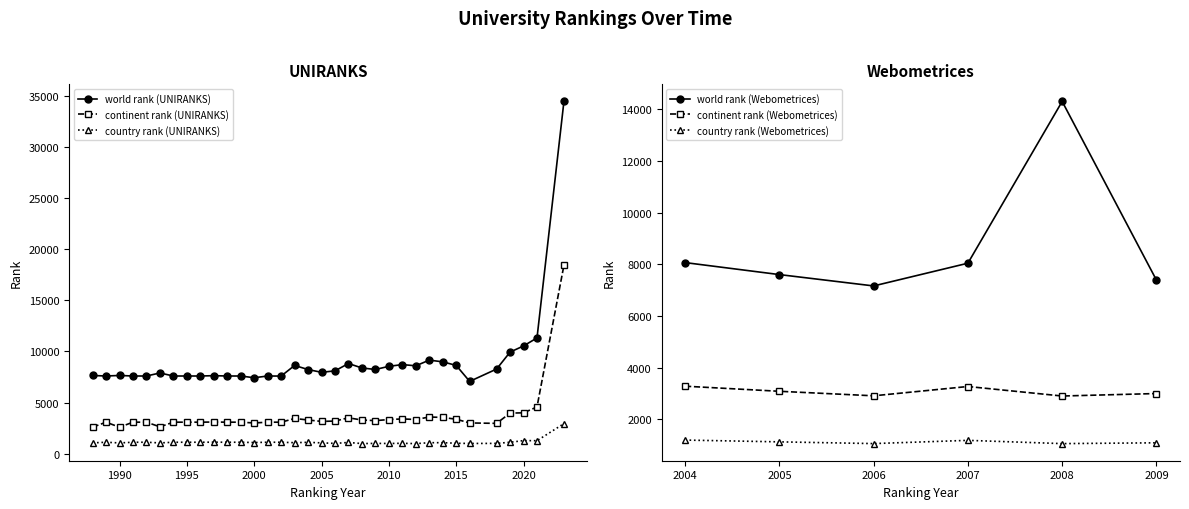

Does the chart display data point markers on the line(s)?

Yes